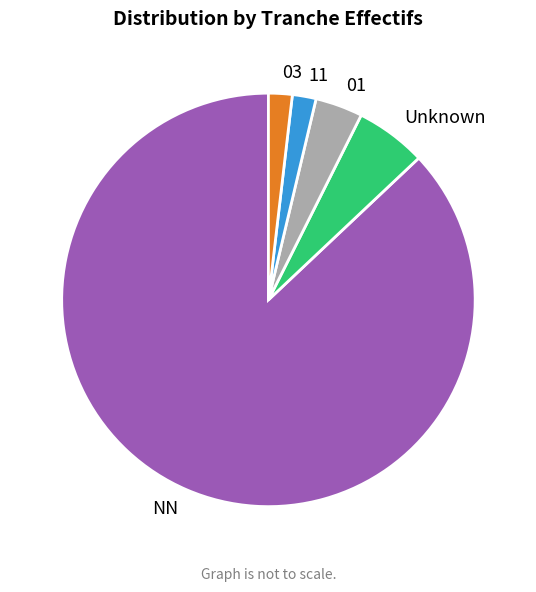

Is the sum of Unknown and NN greater than half?

Yes